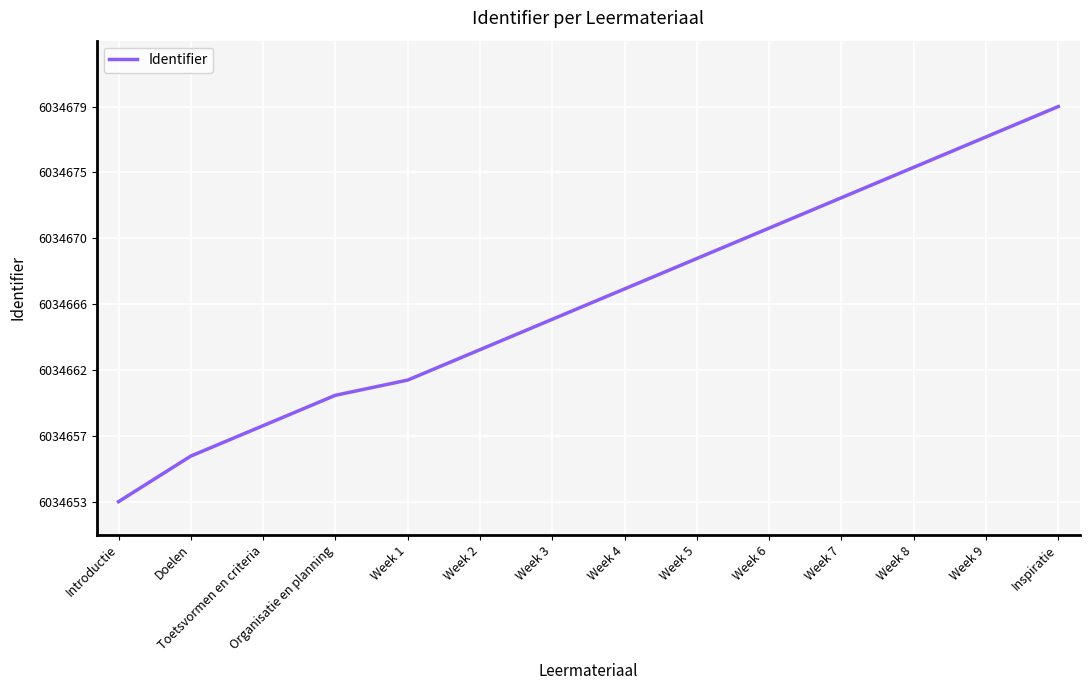

Is this an area chart (filled region under the line)?

No